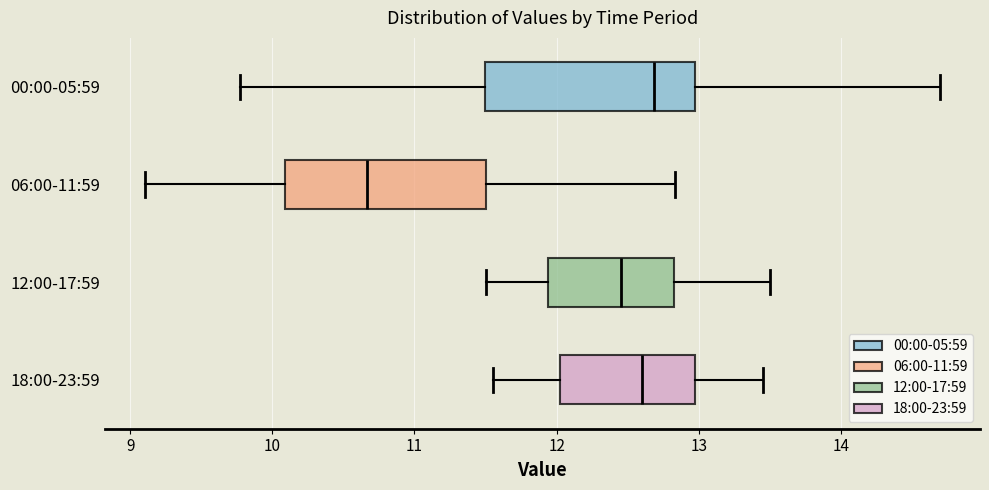

Reading bottom to top, transcribe this box plot: for each box, give where its median line is, the range the box spans, and where its two whiskers end, as read against the x-axis. The values are not printed on the chart, so give them approximately, as read against the axis.

18:00-23:59: median 12.6, box 12.0 to 13.0, whiskers 11.6 to 13.5
12:00-17:59: median 12.5, box 11.9 to 12.8, whiskers 11.5 to 13.5
06:00-11:59: median 10.7, box 10.1 to 11.5, whiskers 9.1 to 12.8
00:00-05:59: median 12.7, box 11.5 to 13.0, whiskers 9.8 to 14.7